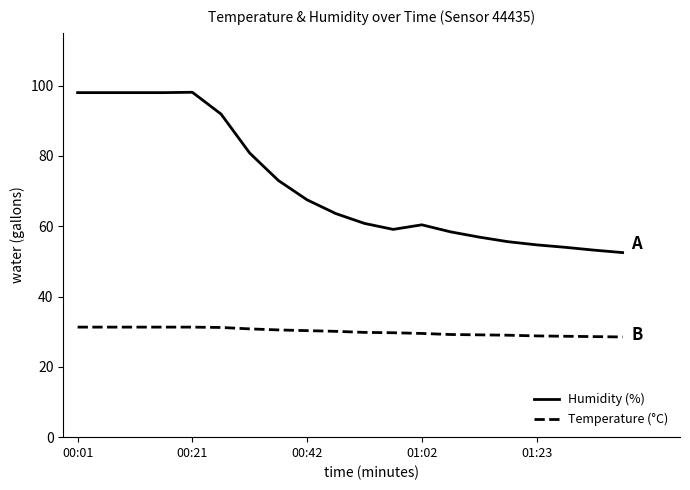

What is the lowest value of the Temperature (°C) series?

28.5